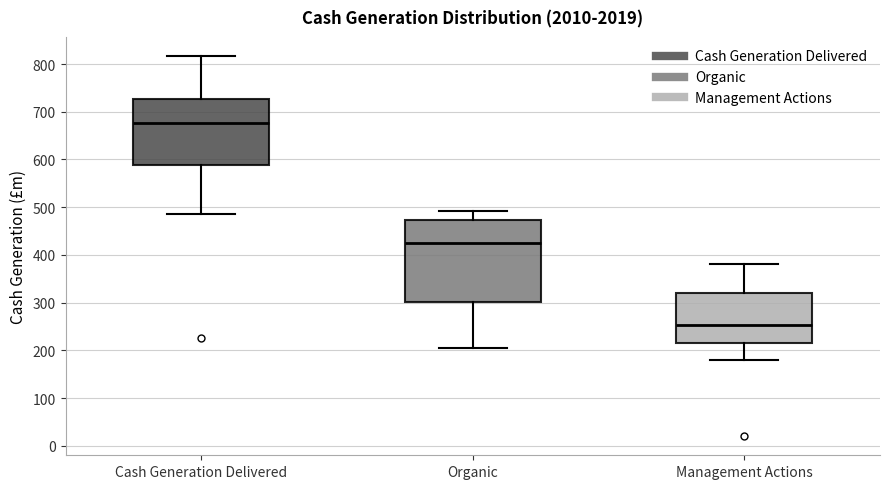

Where does the upper whisker of the box for Organic end on the y-axis? The values are not printed on the chart, so give them approximately, as read against the axis.

490